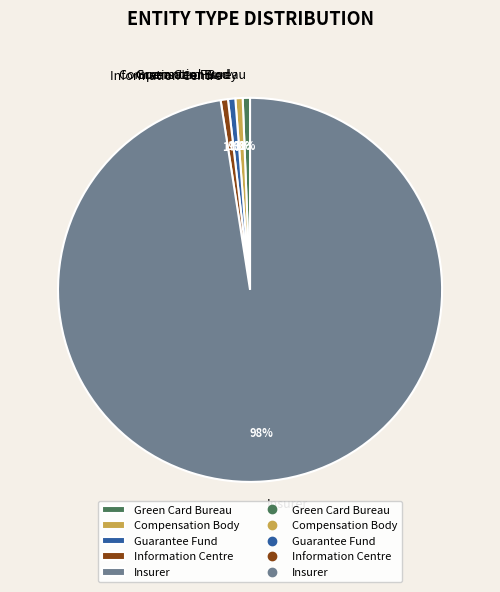

Does any single category account for the majority?

Yes